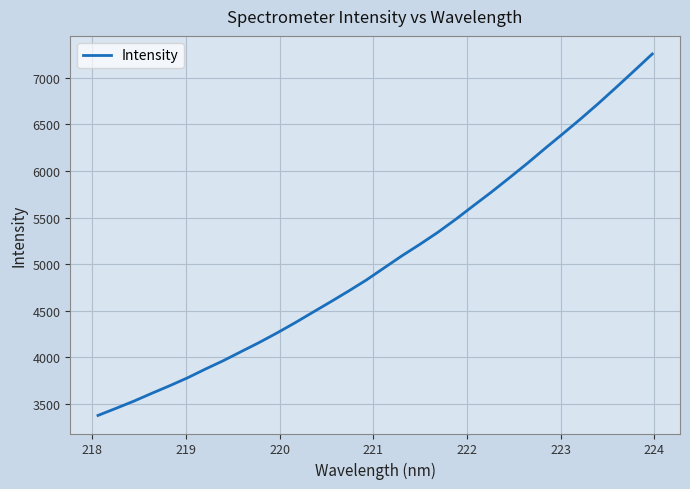

What is the maximum value shown in the chart?

7256.1